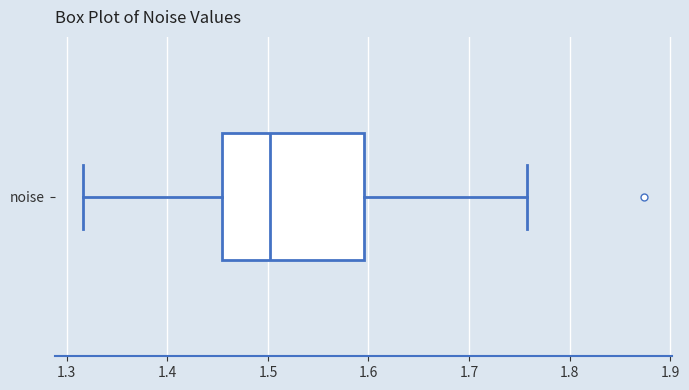

Read this box plot against the x-axis: the position of the median line, the range covered by the box, and the ends of both whiskers. The values are not printed on the chart, so give them approximately, as read against the axis.

median 1.50, box 1.45 to 1.60, whiskers 1.32 to 1.76